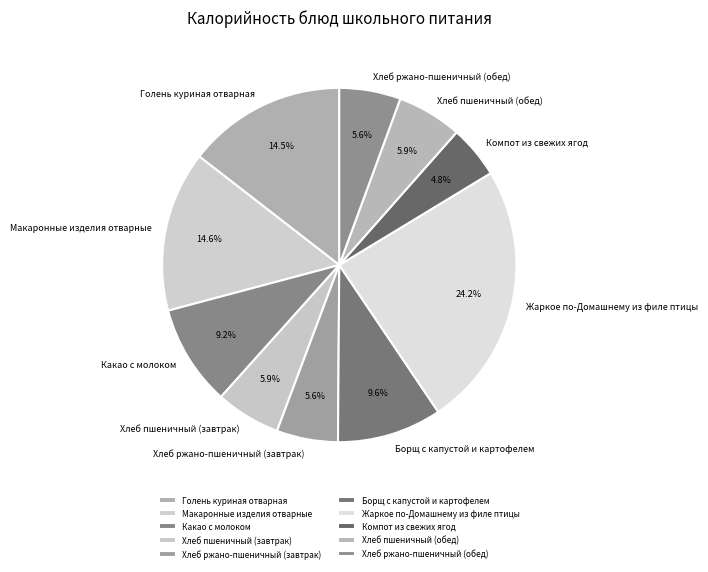

Does Компот из свежих ягод account for over 50% of the chart?

No